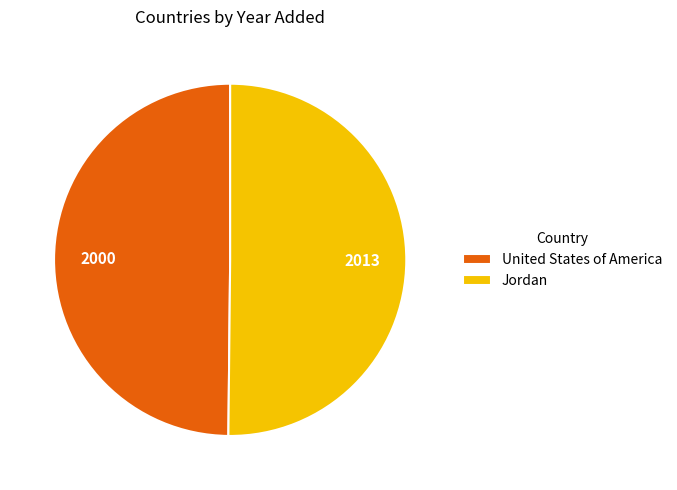

Is it true that Jordan is 56% of the pie?

False